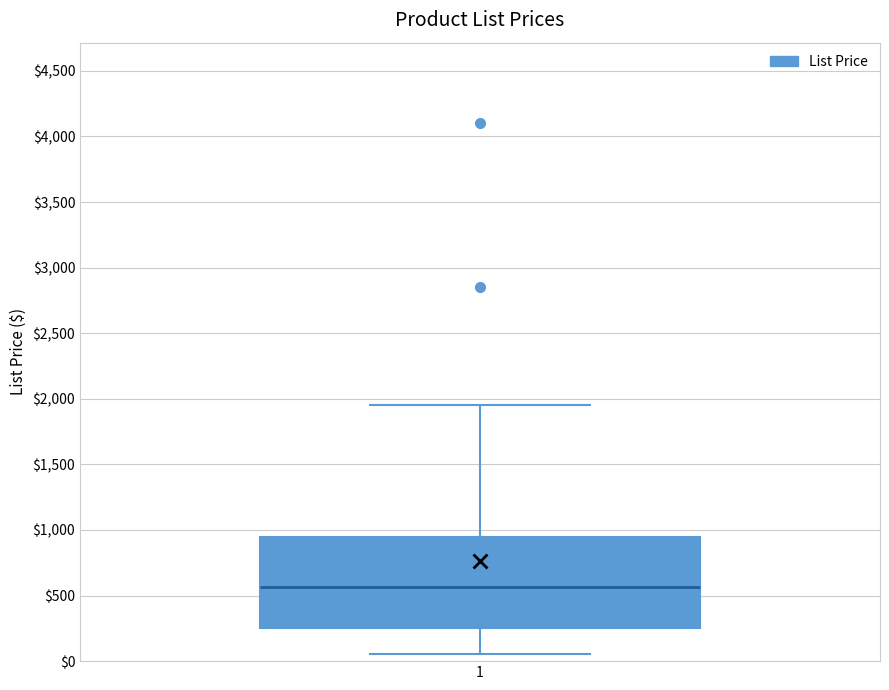

Transcribe this box plot: give where the median line is, the range the box spans, and where the two whiskers end, as read against the y-axis. The values are not printed on the chart, so give them approximately, as read against the axis.

median 550, box 250 to 950, whiskers 50 to 1950